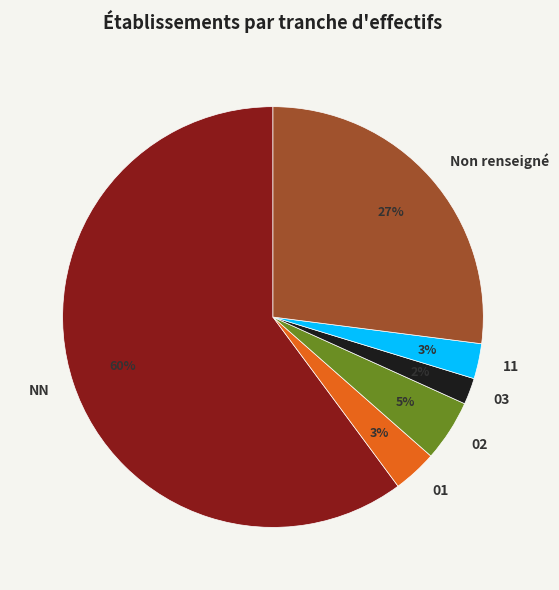

True or false: NN accounts for 73% of the total.

False